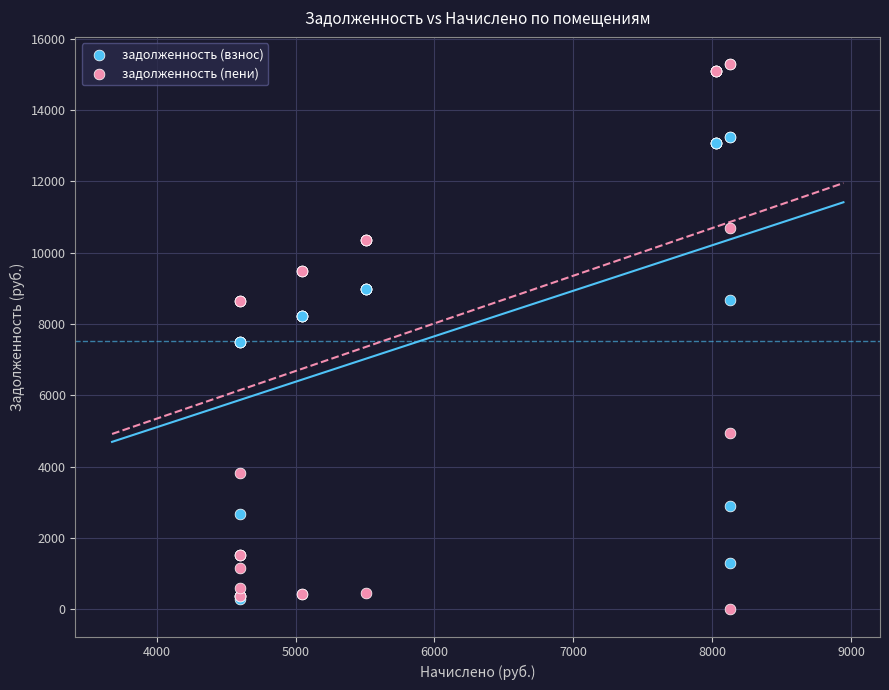

What are all the series names shown in the legend?

задолженность (взнос), задолженность (пени)